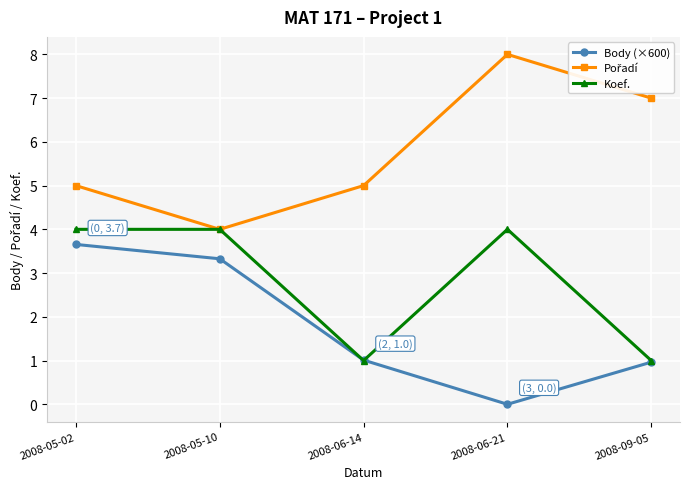

The value of Koef. at 2008-05-10 is 4.0. True or false?

True